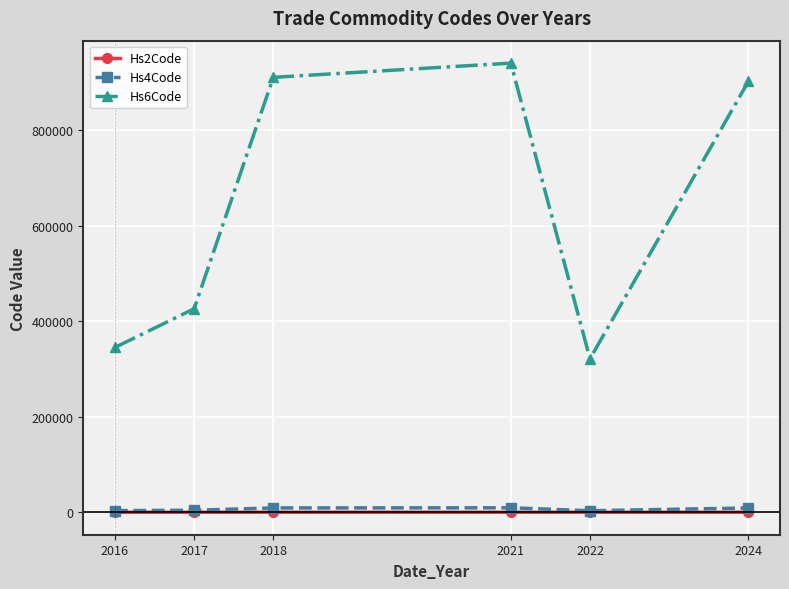

Where does the Hs6Code series first go above 901890?

2018